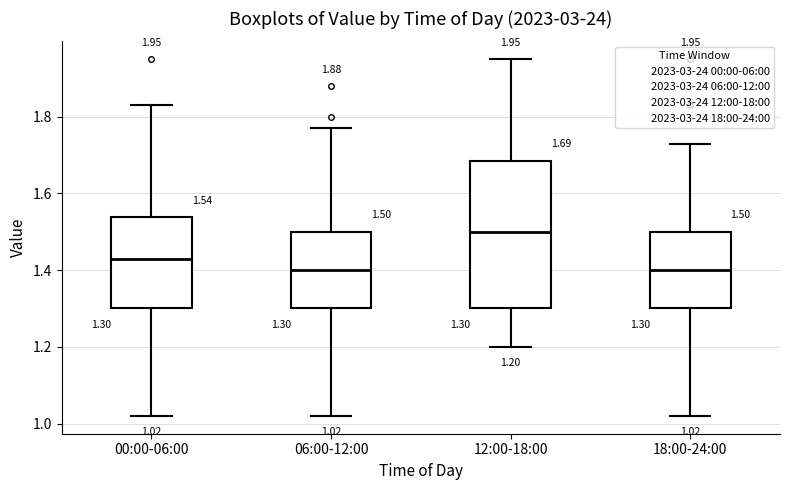

Which box is the tallest, from its lower edge to its upper edge?

12:00-18:00